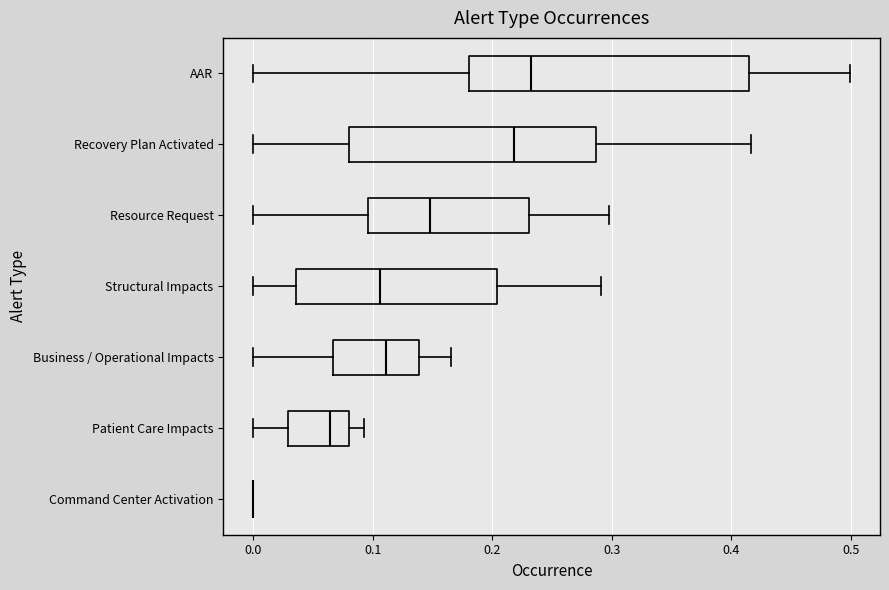

Reading bottom to top, read every box against the x-axis: the position of its median line, the range the box covers, and the ends of its whiskers. The values are not printed on the chart, so give them approximately, as read against the axis.

Command Center Activation: box collapsed to a line at 0.00, whiskers 0.00 to 0.00
Patient Care Impacts: median 0.06, box 0.03 to 0.08, whiskers 0.00 to 0.09
Business / Operational Impacts: median 0.11, box 0.07 to 0.14, whiskers 0.00 to 0.17
Structural Impacts: median 0.11, box 0.04 to 0.20, whiskers 0.00 to 0.29
Resource Request: median 0.15, box 0.10 to 0.23, whiskers 0.00 to 0.30
Recovery Plan Activated: median 0.22, box 0.08 to 0.29, whiskers 0.00 to 0.42
AAR: median 0.23, box 0.18 to 0.41, whiskers 0.00 to 0.50